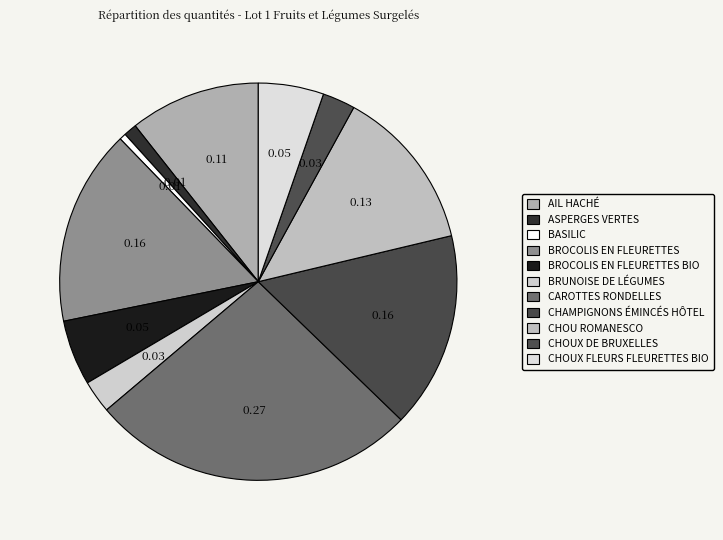

To the nearest percent, what is the difference between the CAROTTES RONDELLES and ASPERGES VERTES slice percentages?

26%